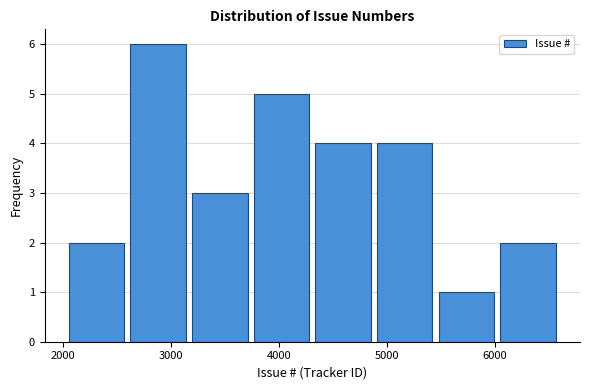

Which range on the x-axis has the tallest bar?

2600 to 3200